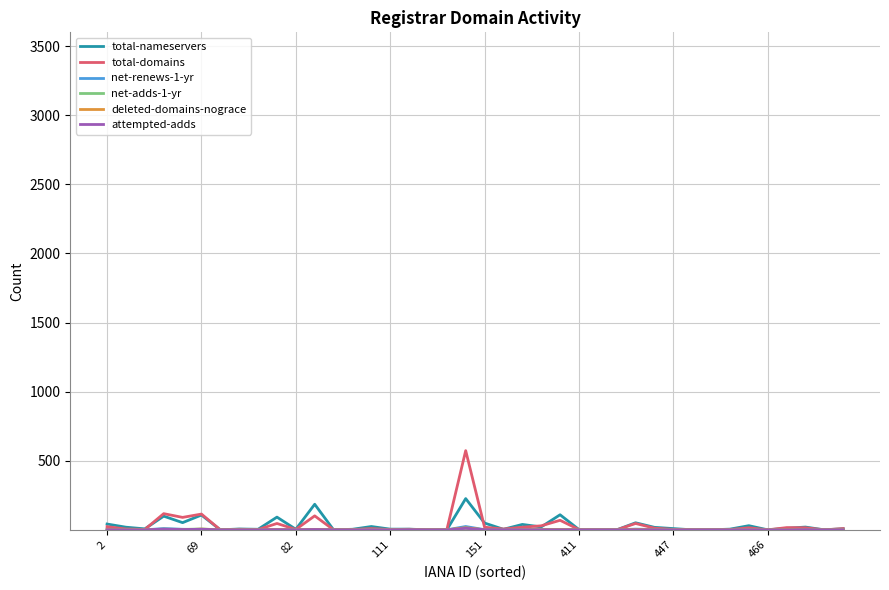

What is the maximum value shown in the chart?

573